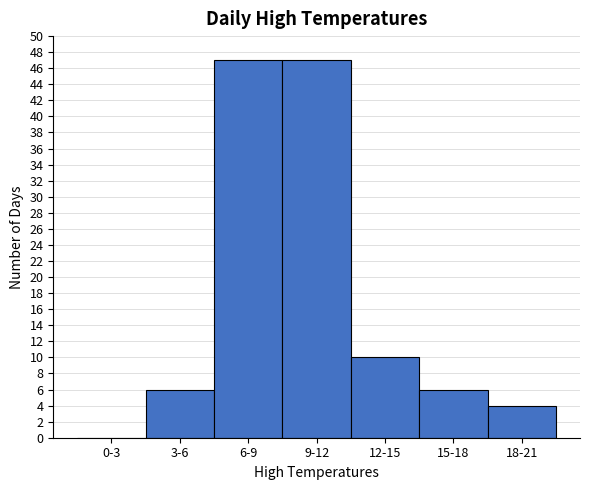

Reading left to right, transcribe all the data shown in this chart.

0-3=0	3-6=6	6-9=47	9-12=47	12-15=10	15-18=6	18-21=4